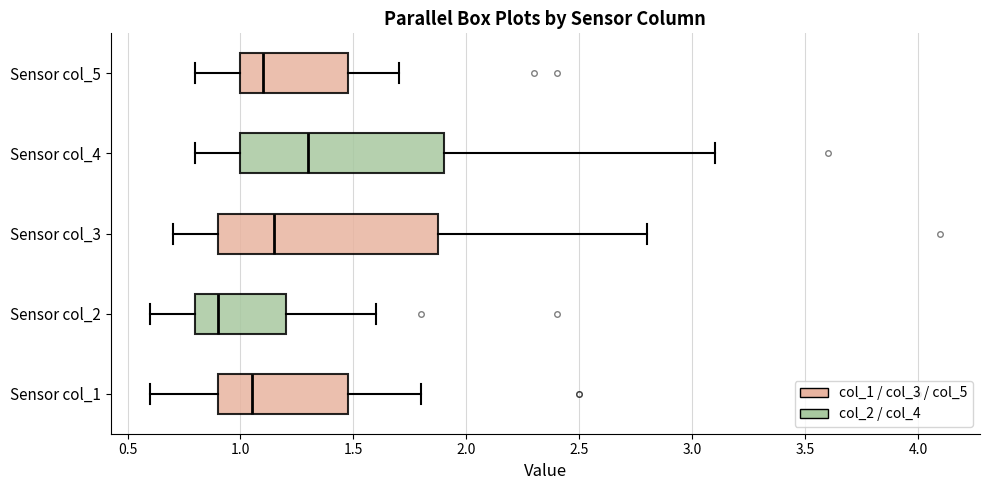

Reading bottom to top, transcribe this box plot: for each box, give where its median line is, the range the box spans, and where its two whiskers end, as read against the x-axis. The values are not printed on the chart, so give them approximately, as read against the axis.

Sensor col_1: median 1.05, box 0.90 to 1.50, whiskers 0.60 to 1.80
Sensor col_2: median 0.90, box 0.80 to 1.20, whiskers 0.60 to 1.60
Sensor col_3: median 1.15, box 0.90 to 1.90, whiskers 0.70 to 2.80
Sensor col_4: median 1.30, box 1.00 to 1.90, whiskers 0.80 to 3.10
Sensor col_5: median 1.10, box 1.00 to 1.50, whiskers 0.80 to 1.70